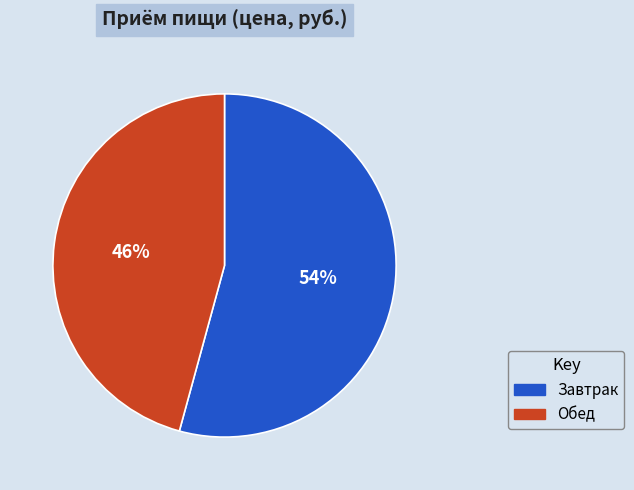

Which category has the smallest portion of the pie?

Обед